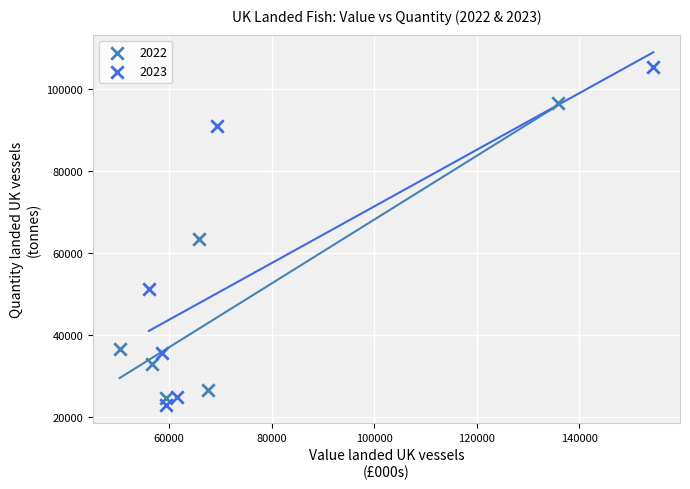

Which series has the widest spread of Y values?

2023